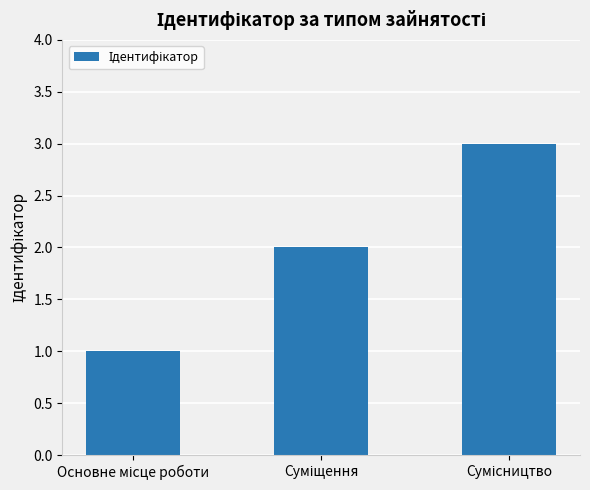

How many values are below 2?

1